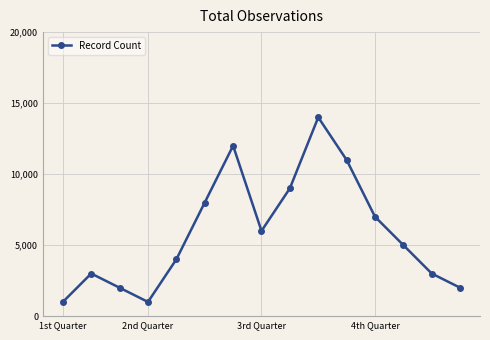

True or false: the data has more than 0 interior local peaks.

True